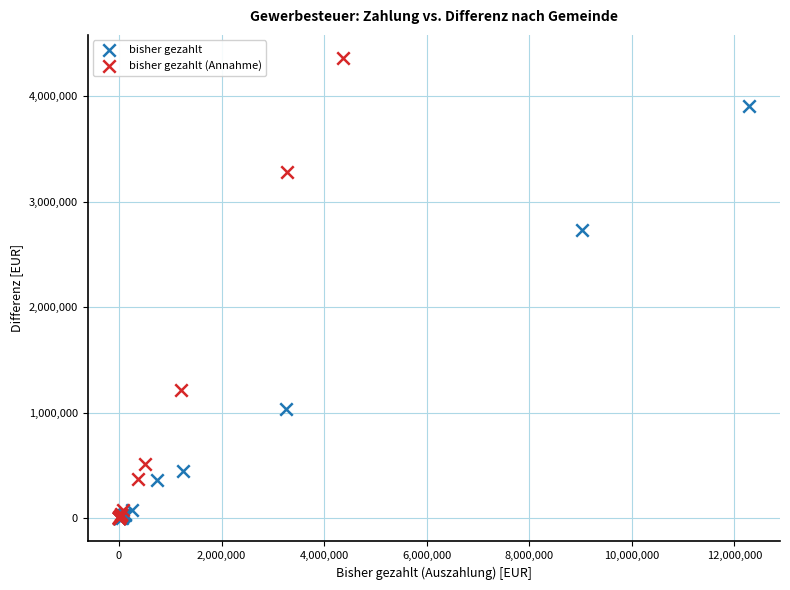

Which series reaches the maximum Y coordinate?

bisher gezahlt (Annahme)